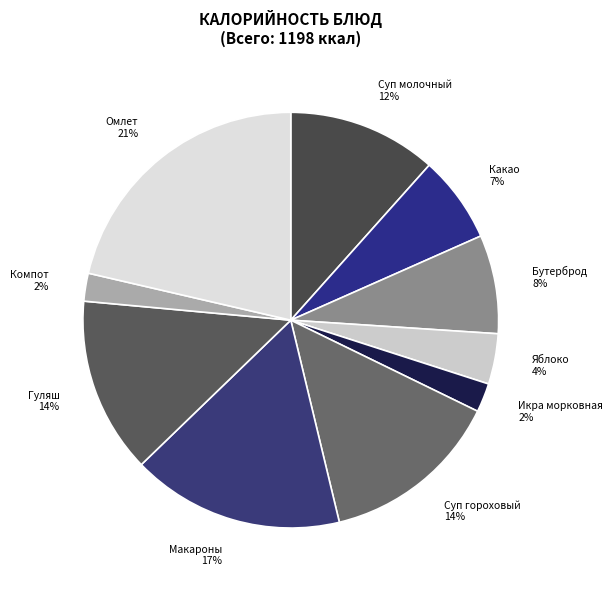

Between Гуляш and Суп молочный, which is larger?

Гуляш